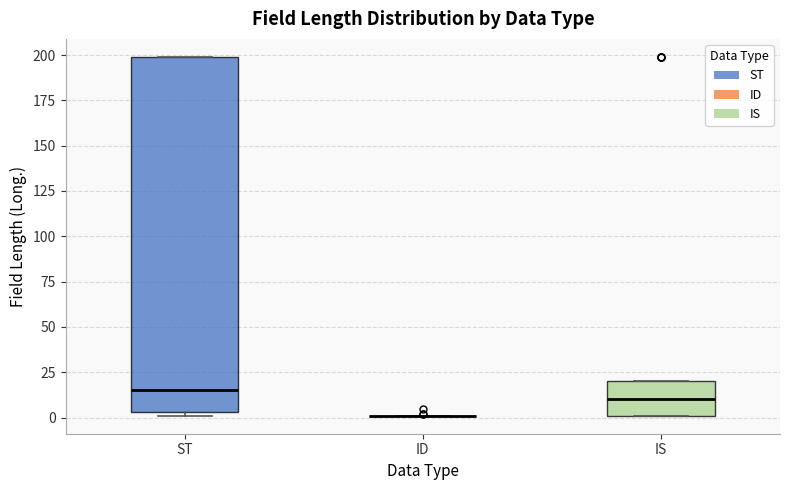

Reading left to right, transcribe this box plot: for each box, give where its median line is, the range the box spans, and where its two whiskers end, as read against the y-axis. The values are not printed on the chart, so give them approximately, as read against the axis.

ST: median 15, box 5 to 200, whiskers 0 to 200
ID: box collapsed to a line at 0, whiskers 0 to 0
IS: median 10, box 0 to 20, whiskers 0 to 20